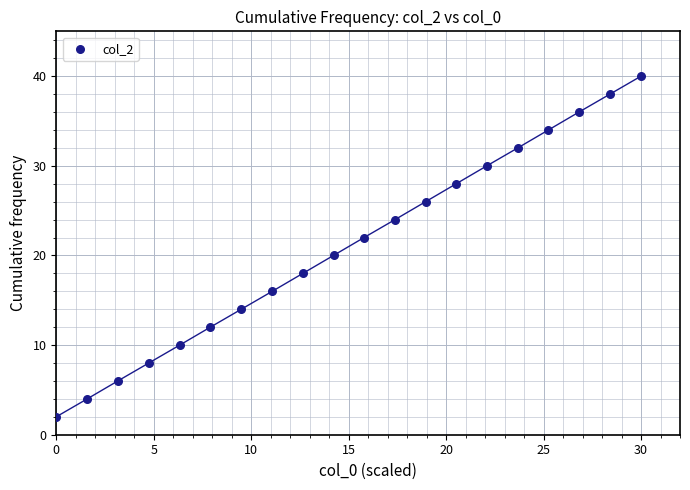

What is the range of Y values (max minus min)?

38